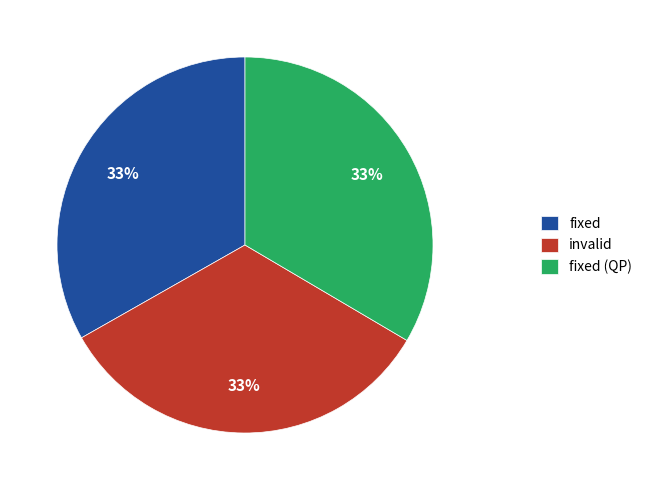

Does invalid represent more than half of the total?

No